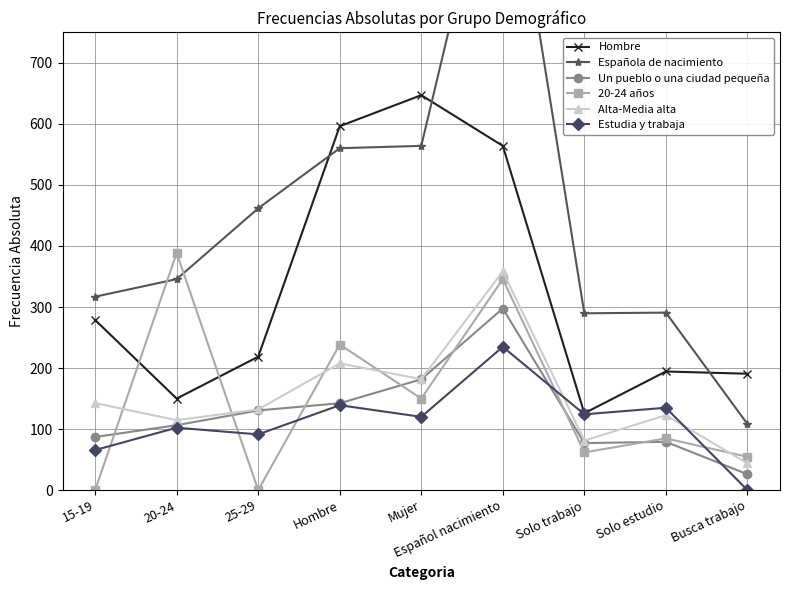

What position from the right is Mujer?

5